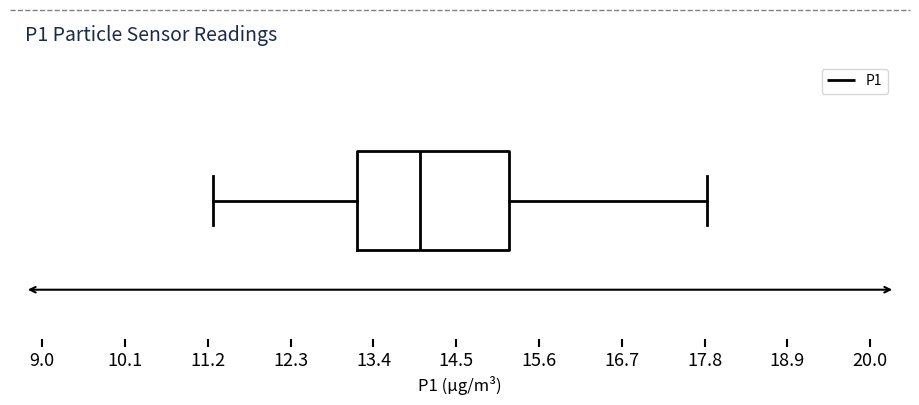

Read this box plot against the x-axis: the position of the median line, the range covered by the box, and the ends of both whiskers. The values are not printed on the chart, so give them approximately, as read against the axis.

median 14.0, box 13.2 to 15.2, whiskers 11.2 to 17.8